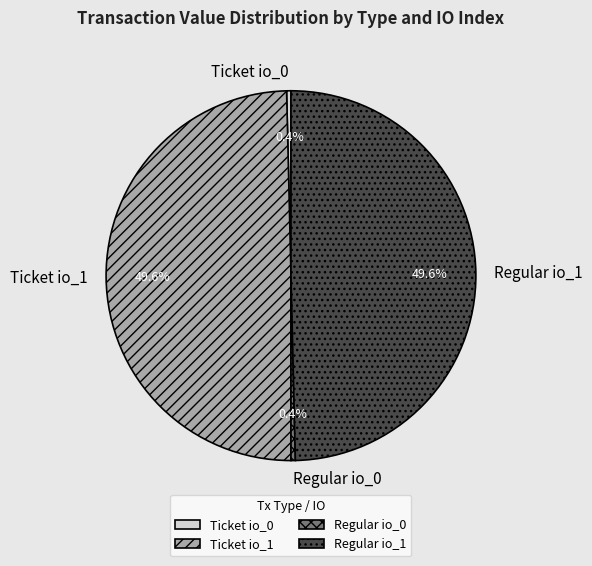

To the nearest percent, what is the combined percentage of Regular io_0 and Regular io_1?

50%